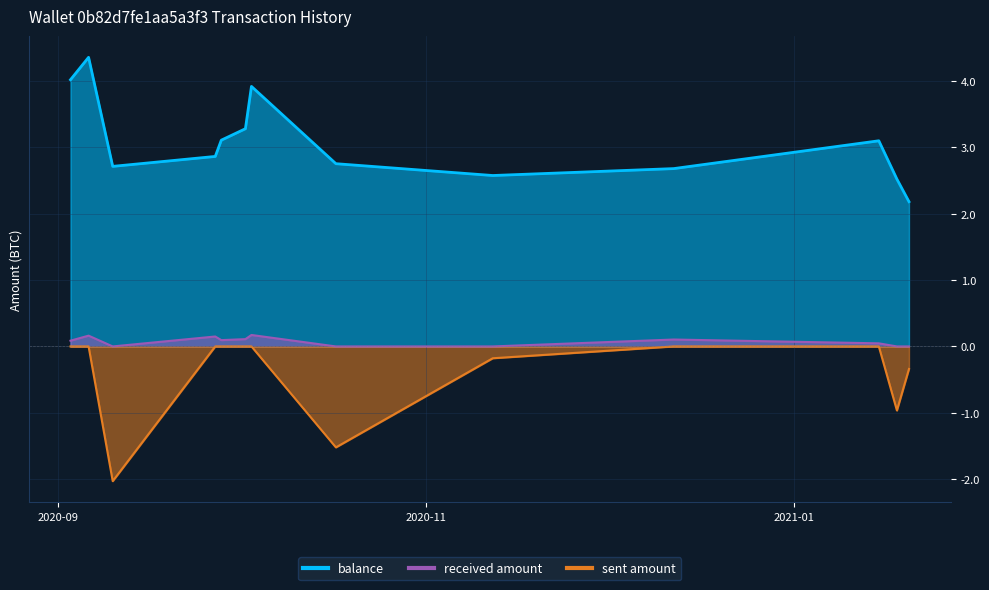

What are all the series names shown in the legend?

balance, received amount, sent amount